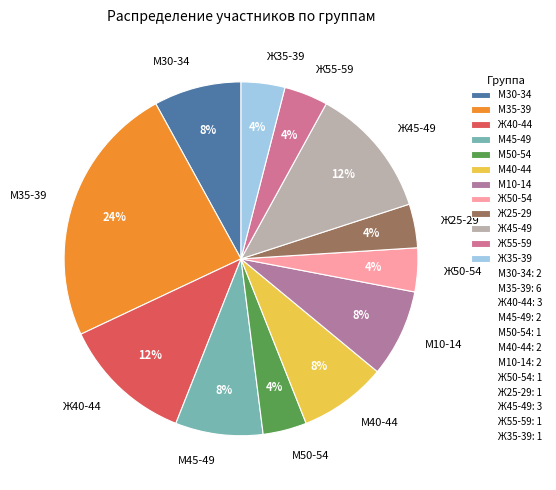

How many segments does this pie chart have?

12